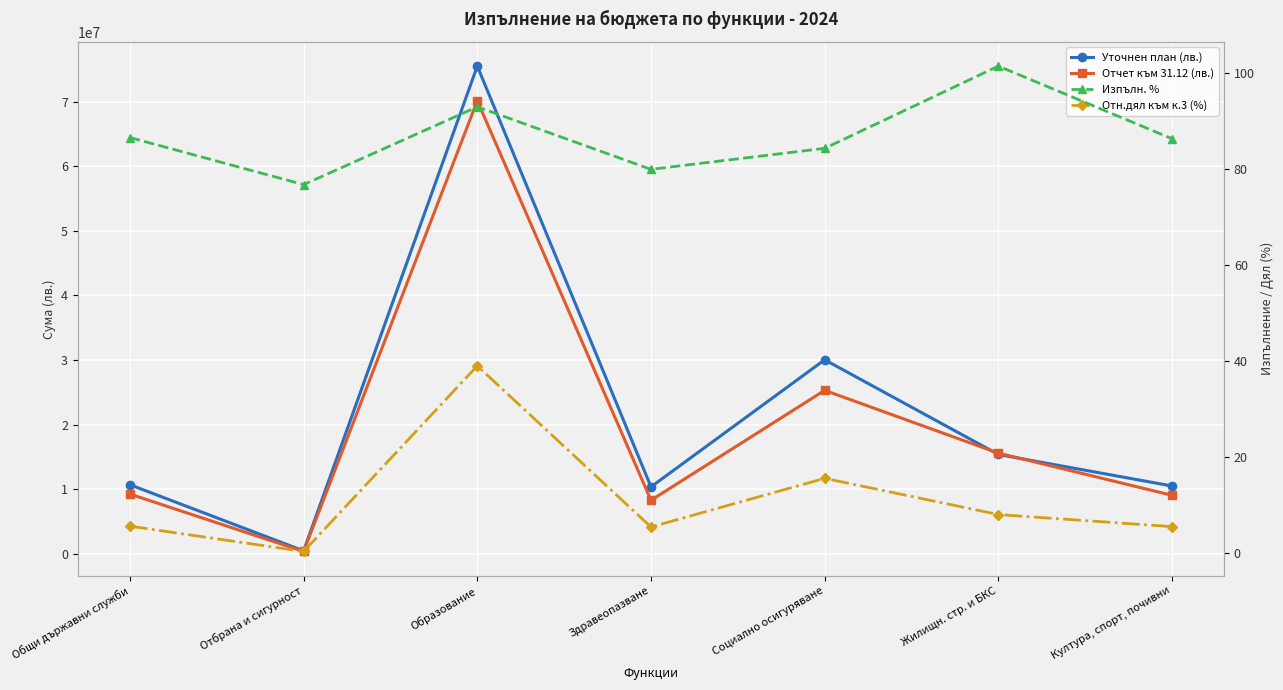

Does the chart display data point markers on the line(s)?

Yes